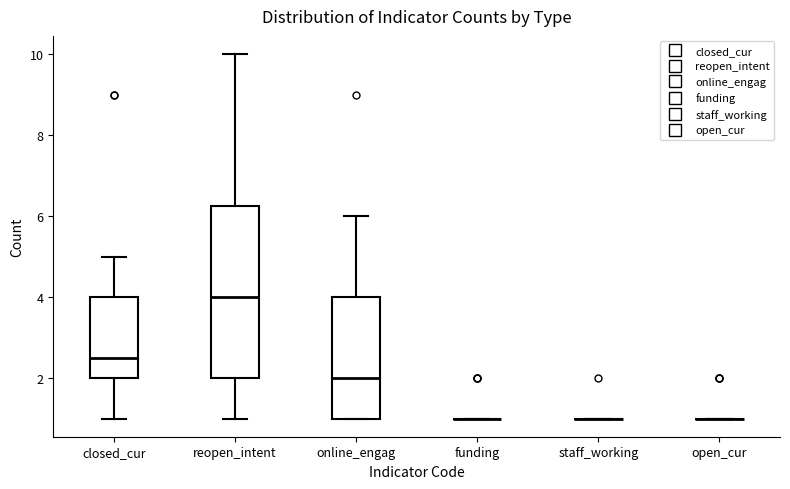

Comparing the boxes themselves (not the whiskers), which one is the tallest?

reopen_intent